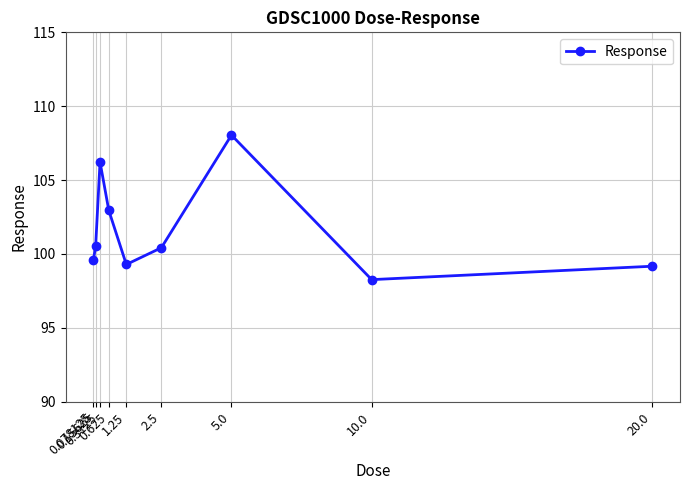

Reading right to left, transcribe all the data shown in this chart.

99.2	98.3	108.0	100.4	99.3	102.9	106.2	100.5	99.6